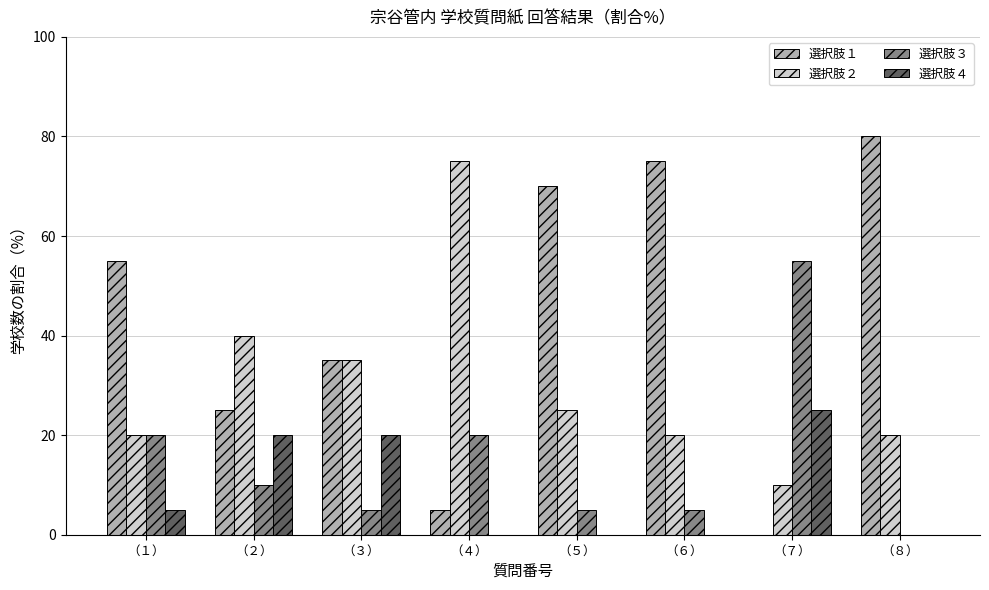

Is the value of 選択肢３ at （３） greater than the value of 選択肢２ at （８）?

No